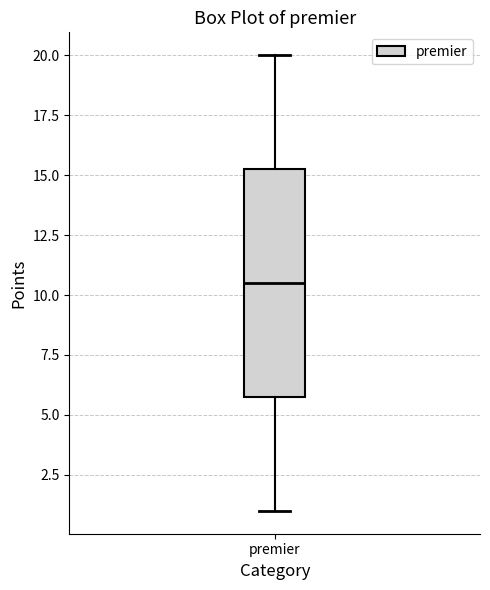

Read this box plot against the y-axis: the position of the median line, the range covered by the box, and the ends of both whiskers. The values are not printed on the chart, so give them approximately, as read against the axis.

median 10.5, box 6.0 to 15.5, whiskers 1.0 to 20.0